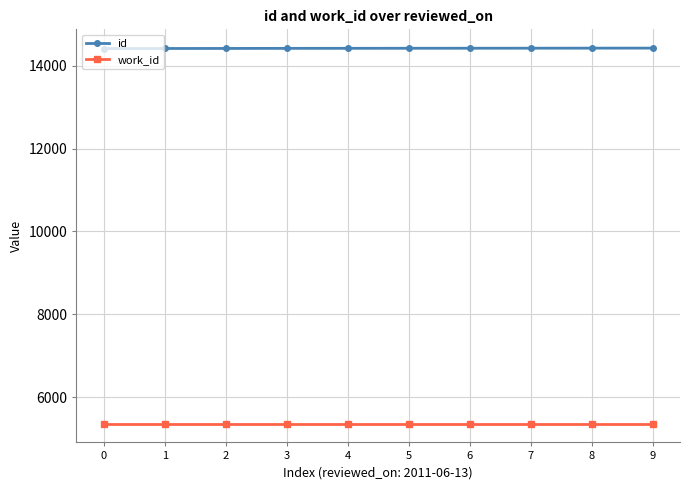

What are all the series names shown in the legend?

id, work_id